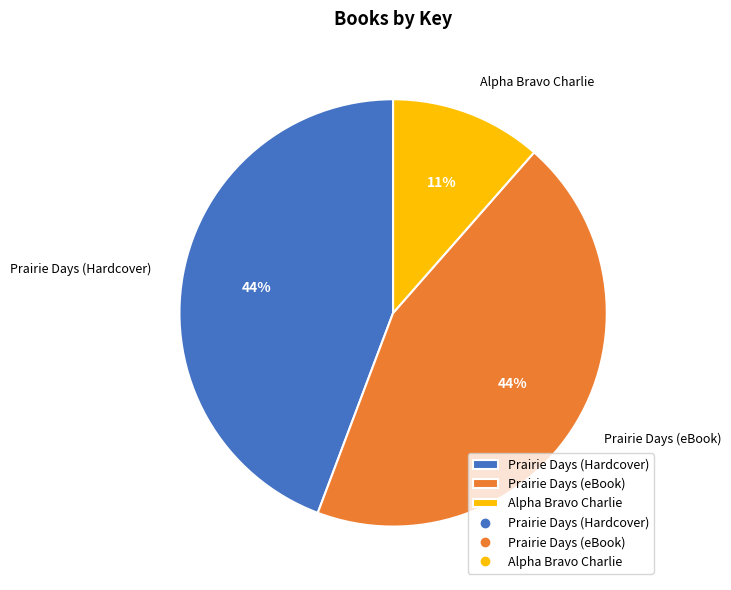

The Prairie Days (Hardcover) slice represents 59% of the pie. True or false?

False